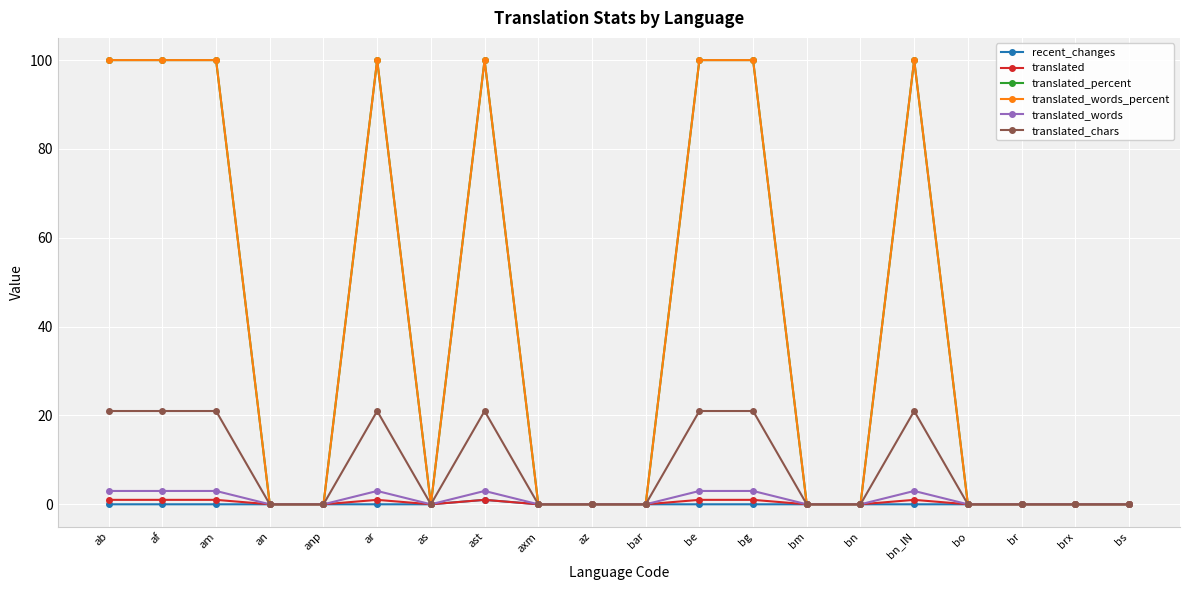

What is the maximum value shown in the chart?

100